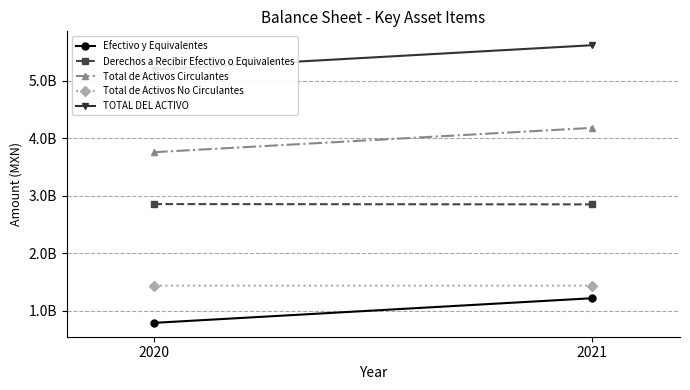

Rank the categories by Total de Activos No Circulantes value from lowest to highest.

2020, 2021